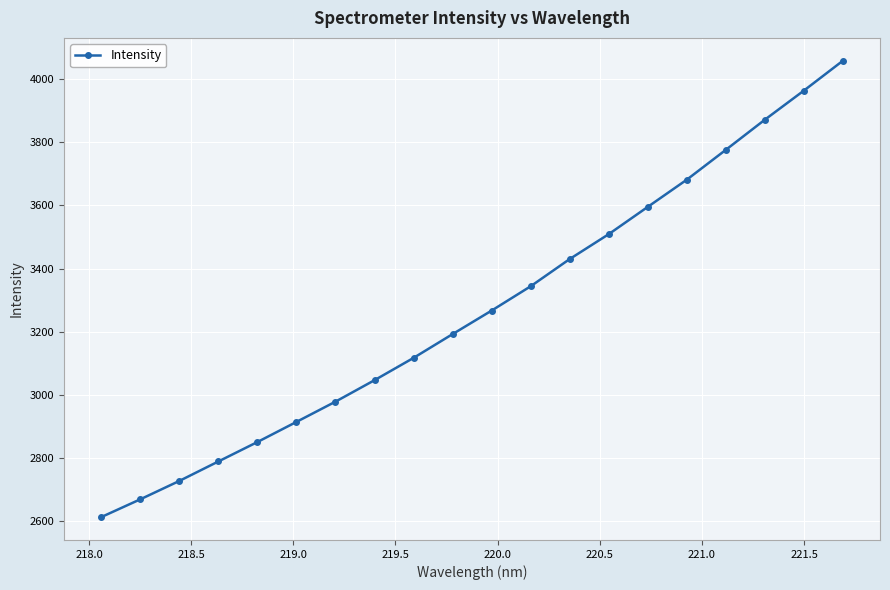

What is the sum of all values?

65402.3